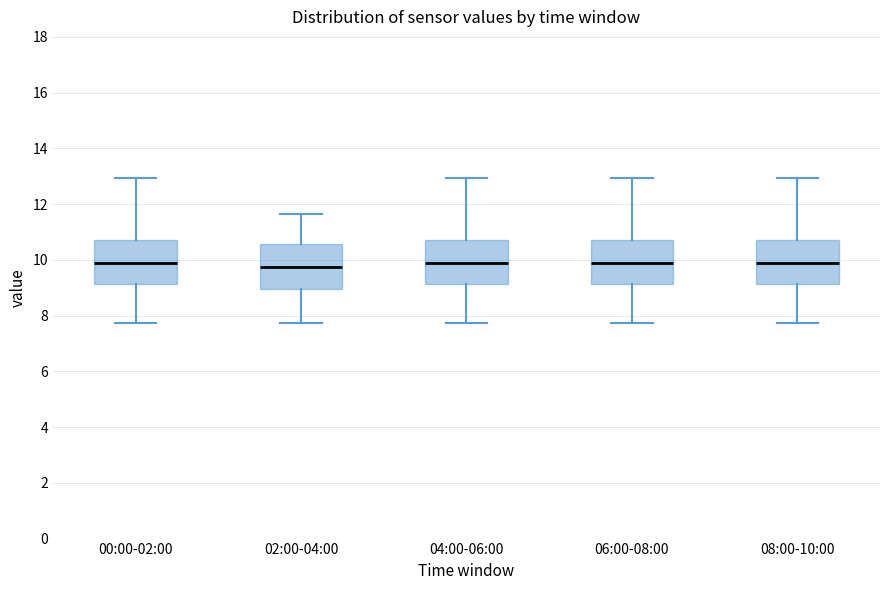

Where does the upper whisker of the box for 08:00-10:00 end on the y-axis? The values are not printed on the chart, so give them approximately, as read against the axis.

13.0